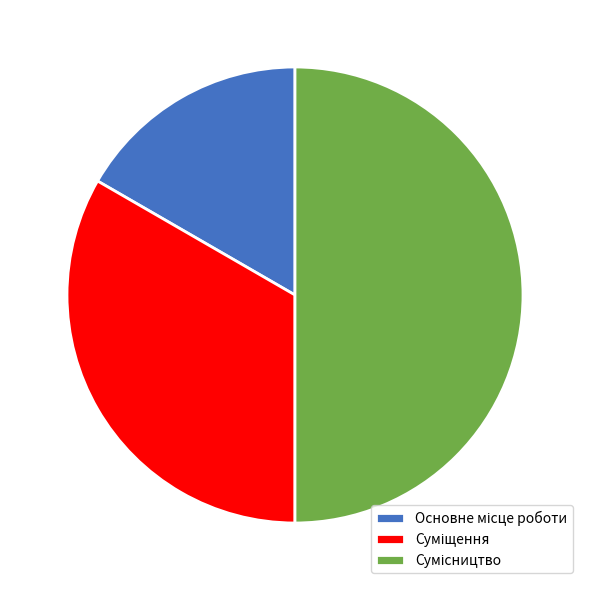

Is there a majority slice in this chart?

No